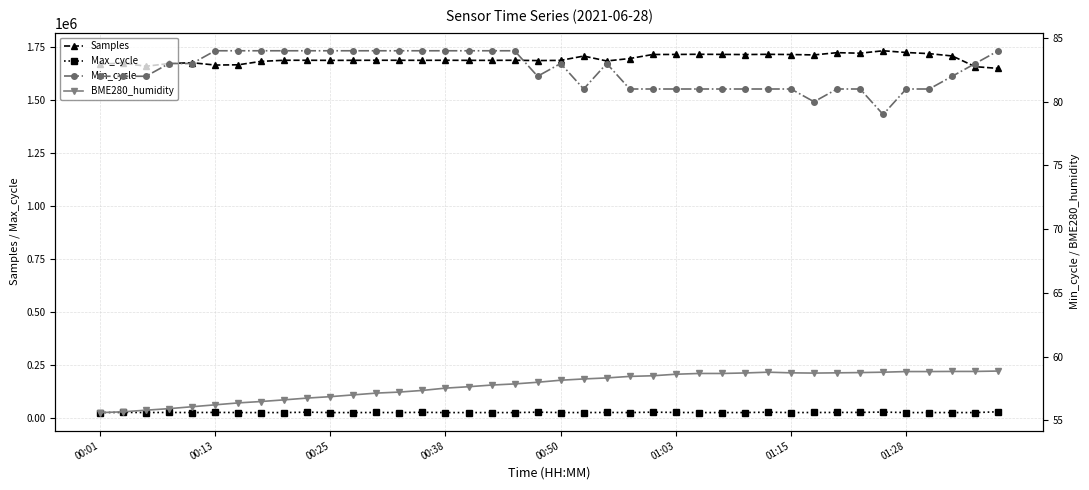

Is it true that Samples equals 982170.5 at 00:25?

False